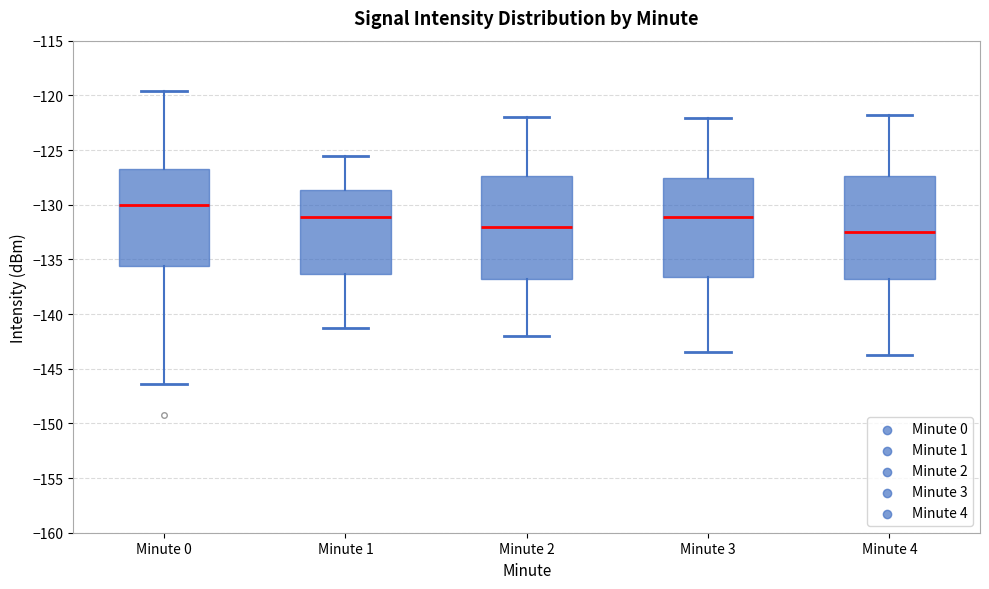

Reading left to right, transcribe this box plot: for each box, give where its median line is, the range the box spans, and where its two whiskers end, as read against the y-axis. The values are not printed on the chart, so give them approximately, as read against the axis.

Minute 0: median -130.0, box -135.5 to -126.5, whiskers -146.5 to -119.5
Minute 1: median -131.0, box -136.5 to -128.5, whiskers -141.0 to -125.5
Minute 2: median -132.0, box -137.0 to -127.5, whiskers -142.0 to -122.0
Minute 3: median -131.0, box -136.5 to -127.5, whiskers -143.5 to -122.0
Minute 4: median -132.5, box -137.0 to -127.5, whiskers -144.0 to -122.0